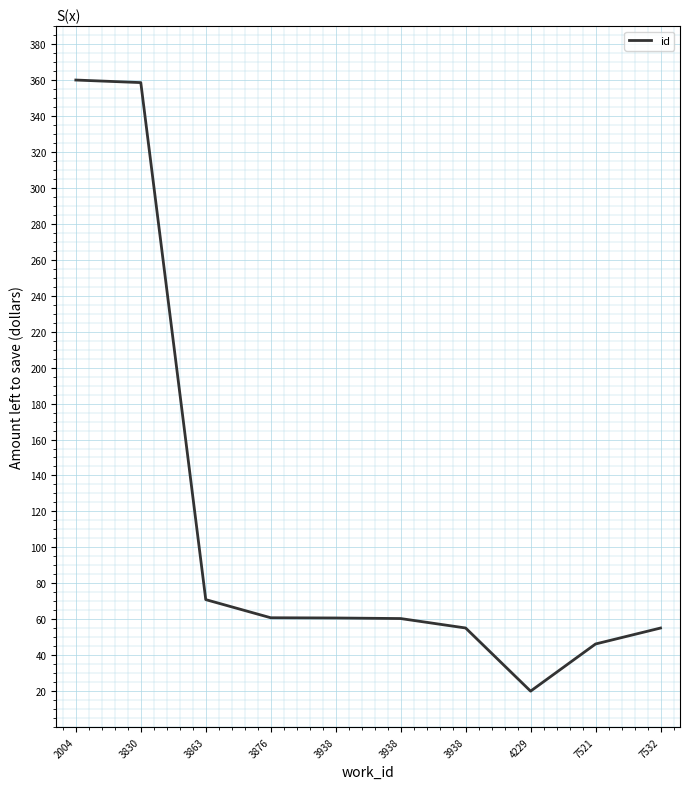

What is the sum of the values at 3938 and 7532?

115.8